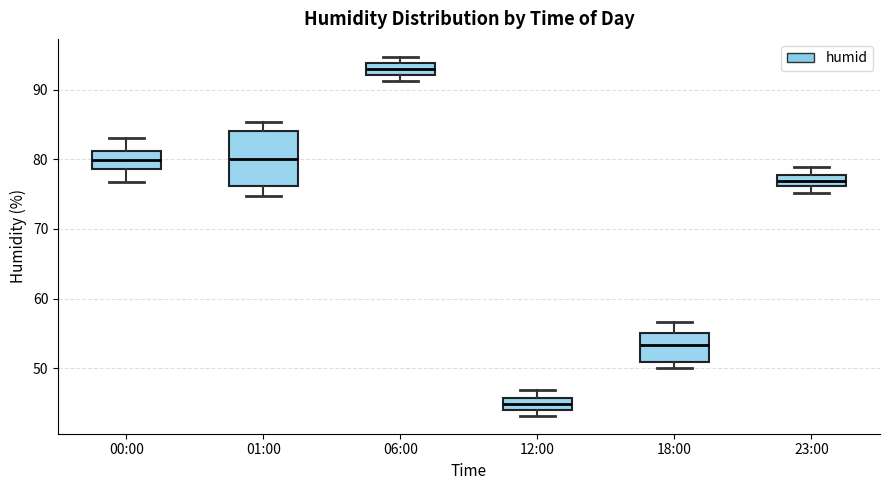

Reading left to right, read every box against the y-axis: the position of its median line, the range the box covers, and the ends of its whiskers. The values are not printed on the chart, so give them approximately, as read against the axis.

00:00: median 80, box 79 to 81, whiskers 77 to 83
01:00: median 80, box 76 to 84, whiskers 75 to 85
06:00: median 93, box 92 to 94, whiskers 91 to 95
12:00: median 45, box 44 to 46, whiskers 43 to 47
18:00: median 53, box 51 to 55, whiskers 50 to 57
23:00: median 77, box 76 to 78, whiskers 75 to 79